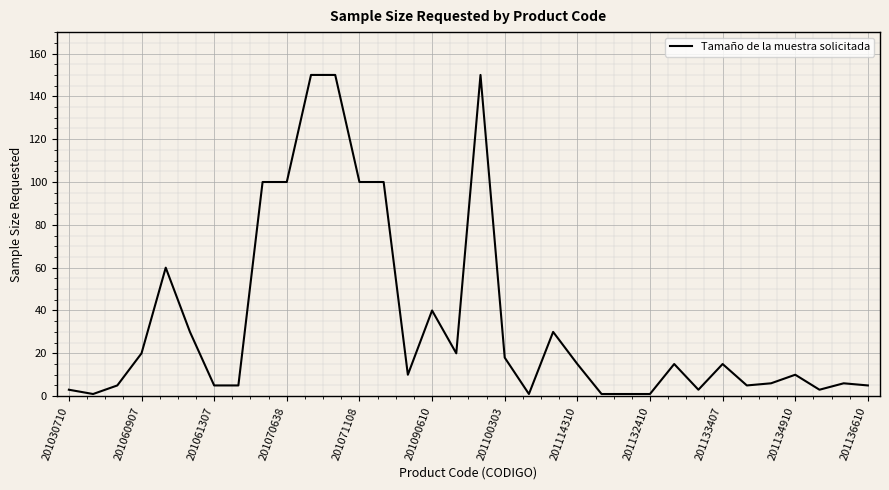

What is the maximum value shown in the chart?

150